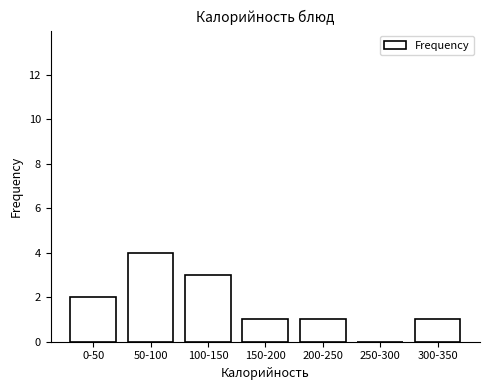

Reading left to right, list all the values displayed in this chart.

0-50=2	50-100=4	100-150=3	150-200=1	200-250=1	250-300=0	300-350=1